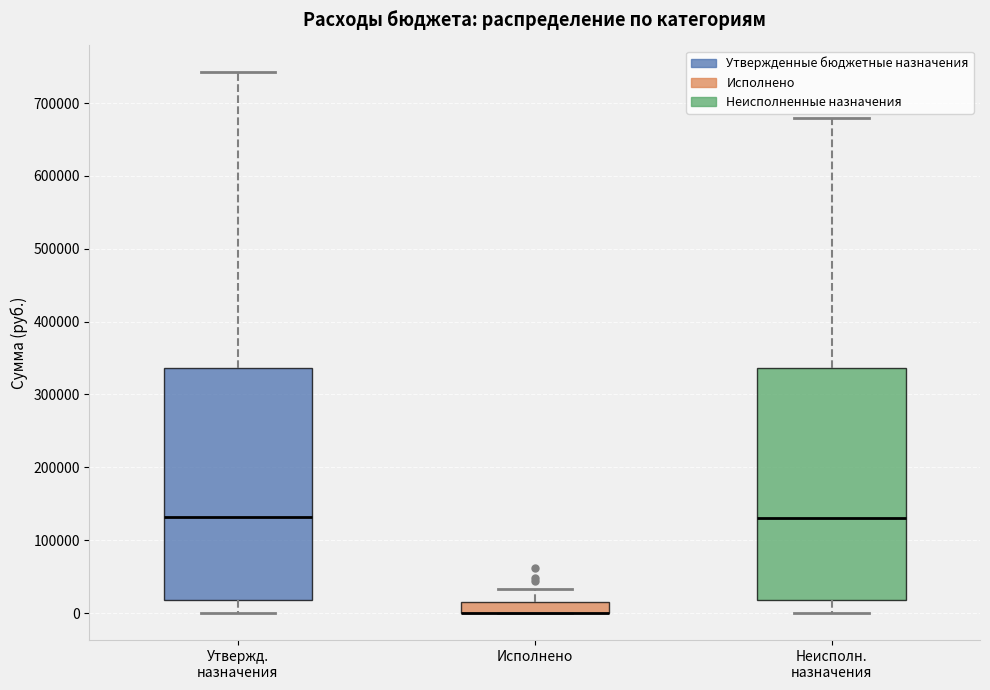

Where does the lower whisker of the box for Утвержд. назначения end on the y-axis? The values are not printed on the chart, so give them approximately, as read against the axis.

0